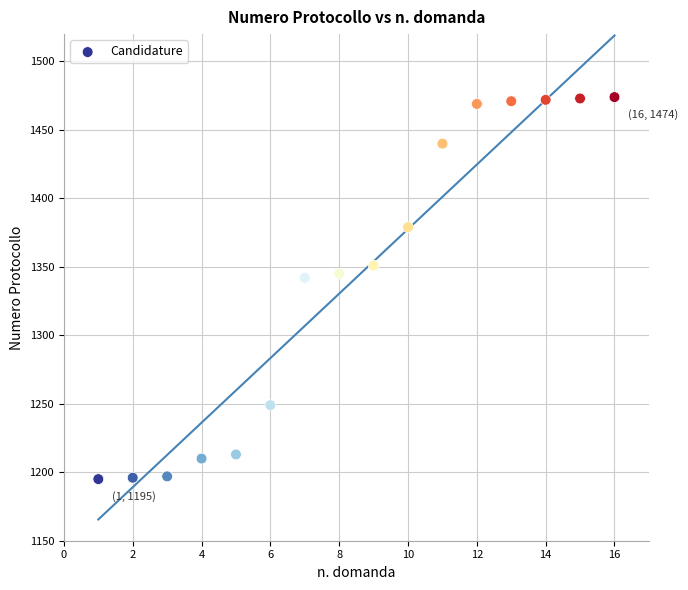

What is the range of Y values (max minus min)?

279